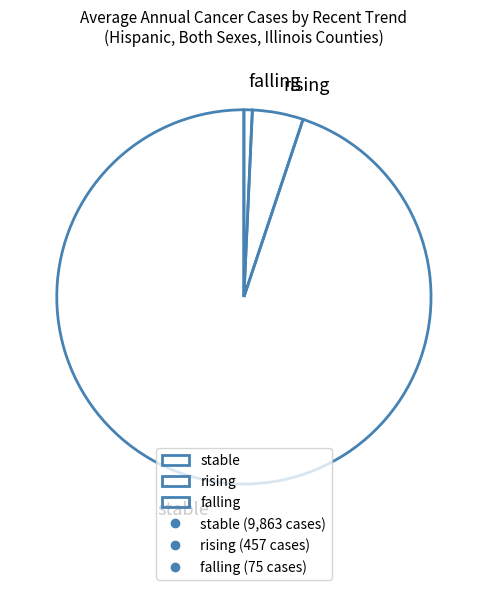

Is the sum of falling and rising greater than half?

No